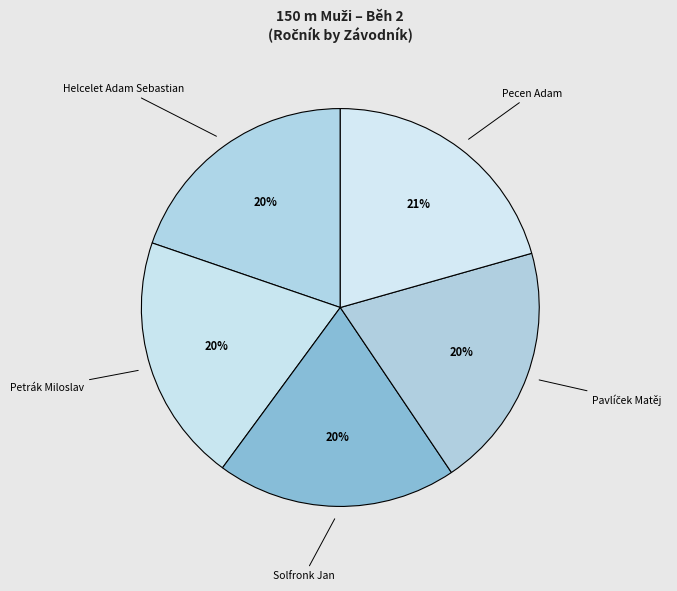

Is it true that Petrák Miloslav is 14% of the pie?

False